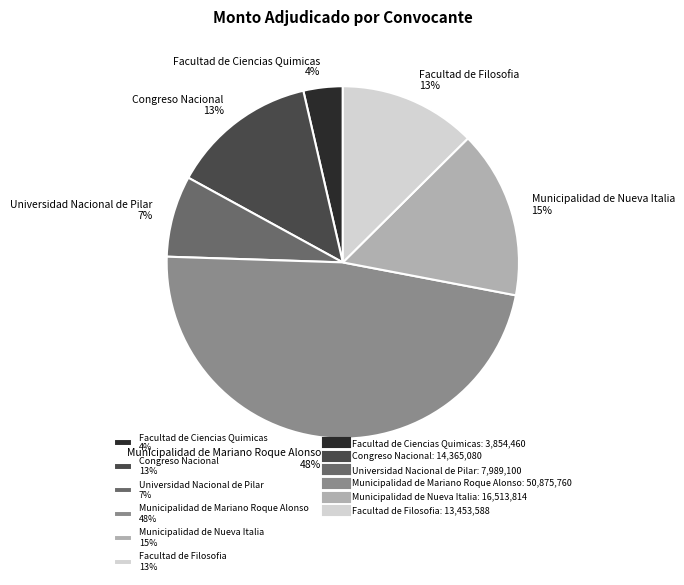

What is the smallest slice in the pie chart?

Facultad de Ciencias Quimicas